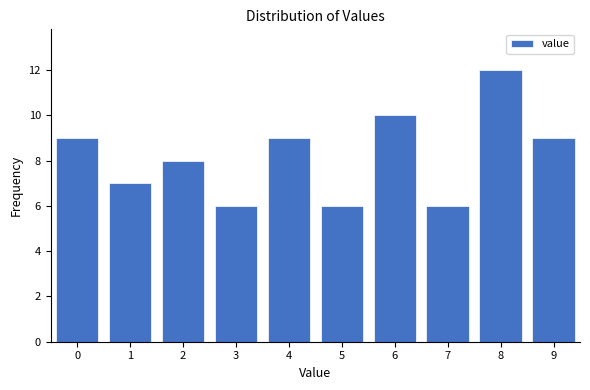

Reading left to right, list all the values displayed in this chart.

0=9	1=7	2=8	3=6	4=9	5=6	6=10	7=6	8=12	9=9